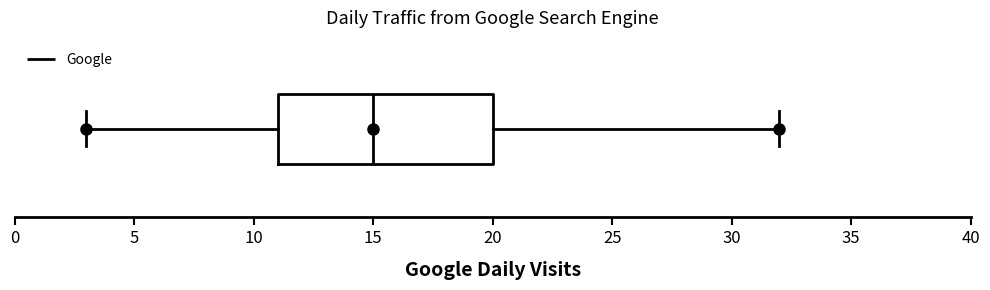

Transcribe this box plot: give where the median line is, the range the box spans, and where the two whiskers end, as read against the x-axis. The values are not printed on the chart, so give them approximately, as read against the axis.

median 15, box 11 to 20, whiskers 3 to 32